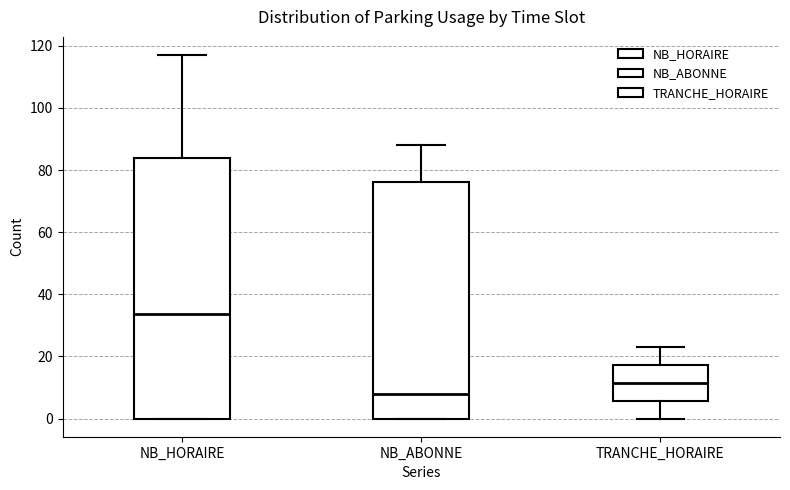

Which box has the lowest median line?

NB_ABONNE